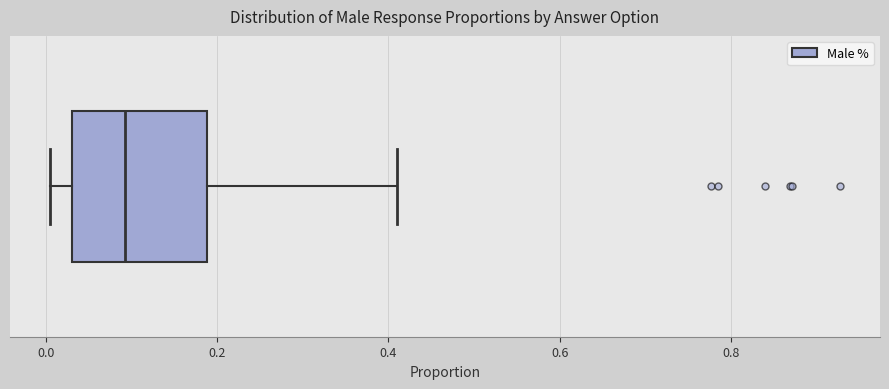

Transcribe this box plot: give where the median line is, the range the box spans, and where the two whiskers end, as read against the x-axis. The values are not printed on the chart, so give them approximately, as read against the axis.

median 0.10, box 0.04 to 0.18, whiskers 0.00 to 0.42